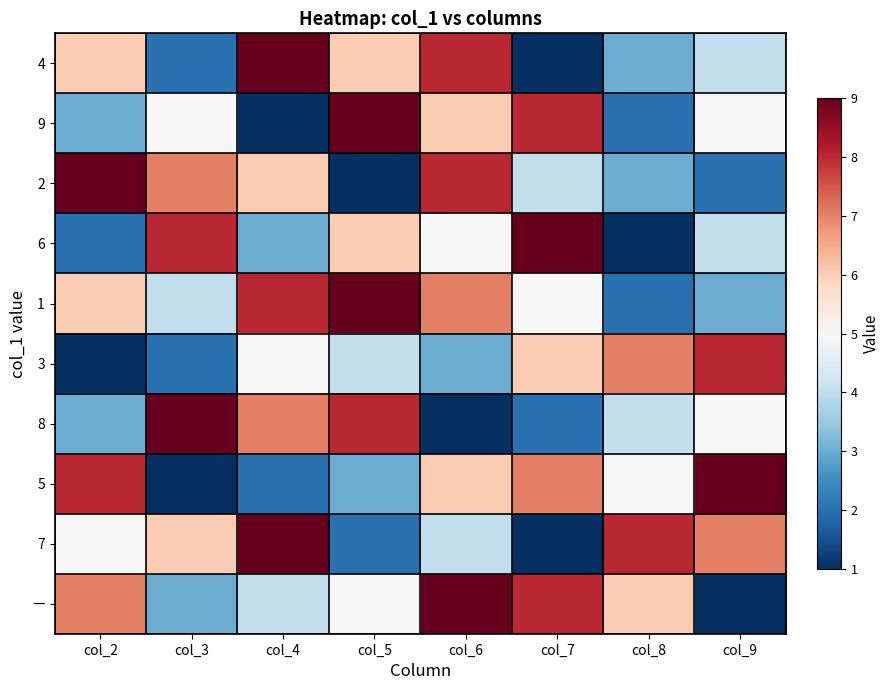

At how many categories does at least one series exceed 2?

8